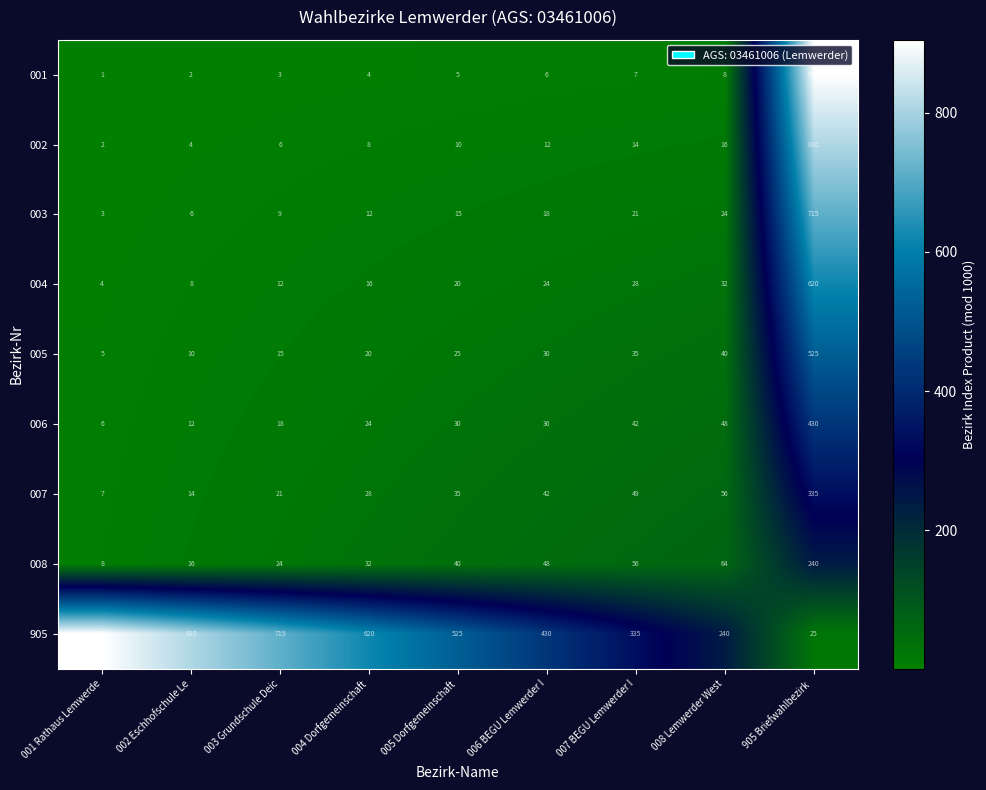

List the labels in order of 006 value, largest first.

905 Briefwahlbezirk , 008 Lemwerder West, 007 BEGU Lemwerder I, 006 BEGU Lemwerder I, 005 Dorfgemeinschaft, 004 Dorfgemeinschaft, 003 Grundschule Deic, 002 Eschhofschule Le, 001 Rathaus Lemwerde